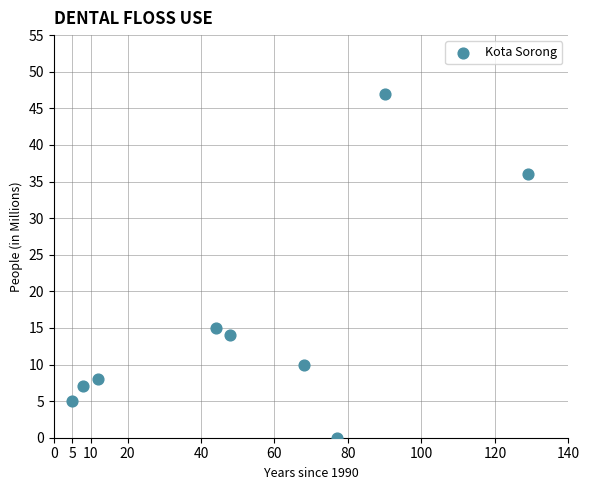

What Y value in the scatter plot is closest to 23?

15